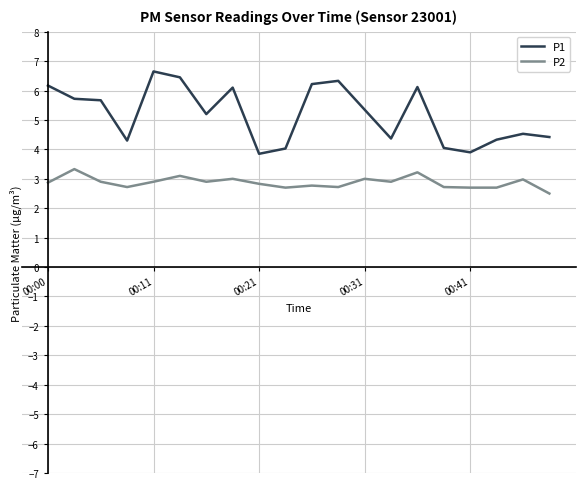

What is the smallest value displayed?

2.5